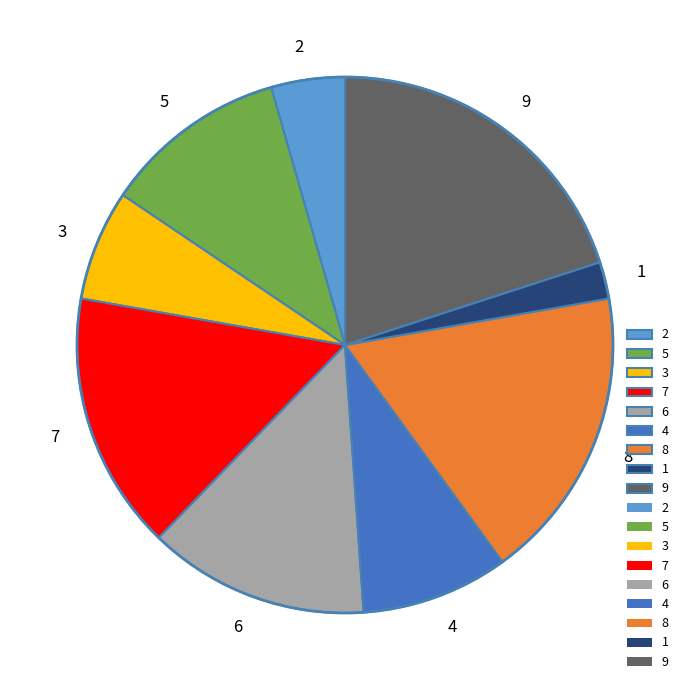

How many slices are in this pie chart?

9